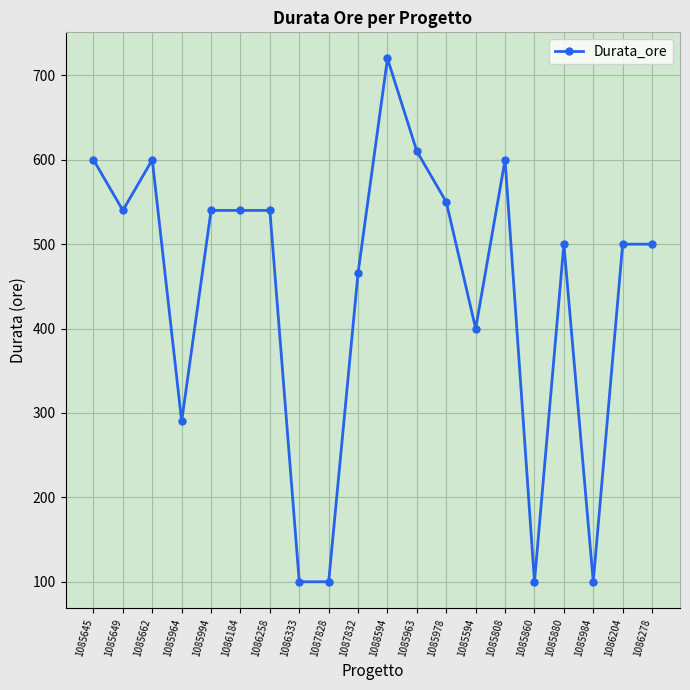

What is the sum of the values at 1086204 and 1085994?

1040